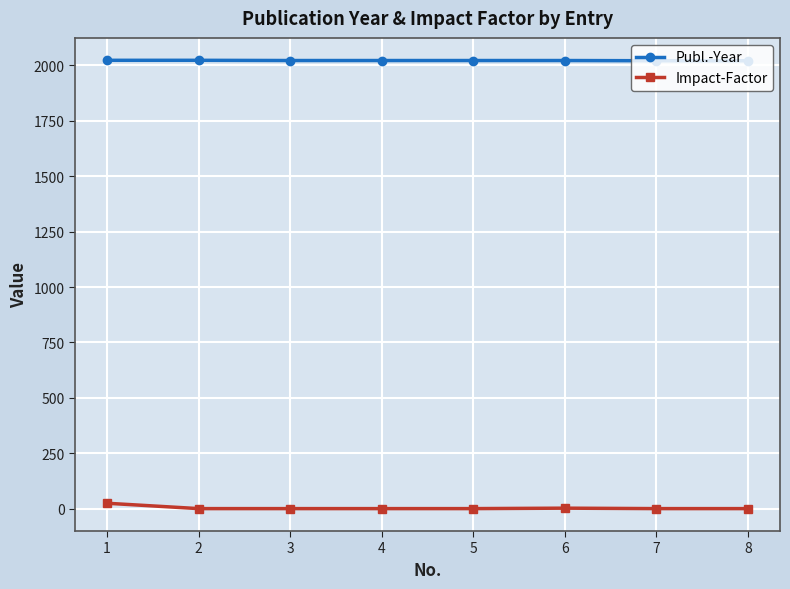

What is the spread (max minus min) of values at 4?

2022.0